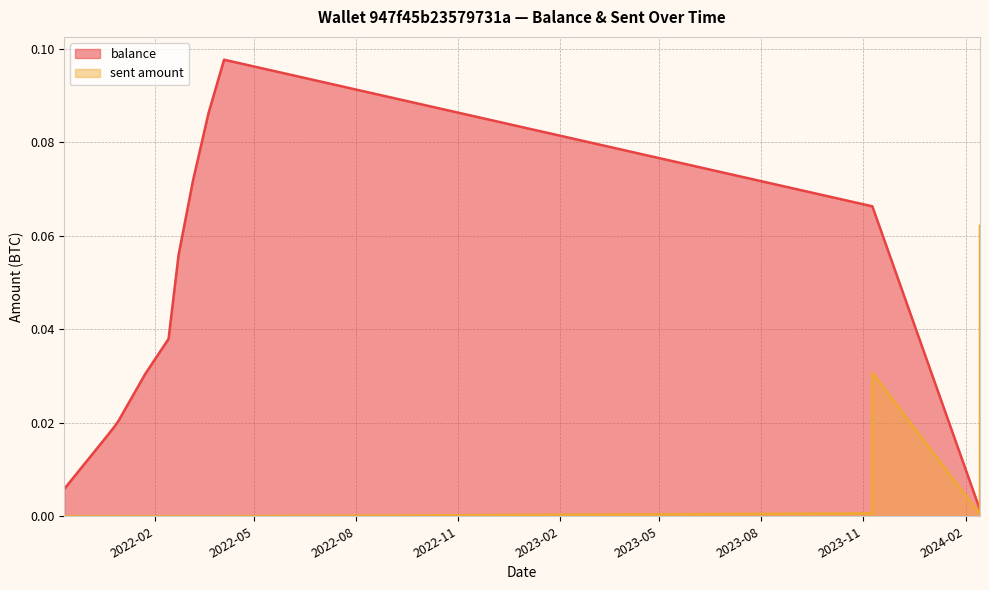

The sent amount series shows 0.0 at 12. True or false?

True